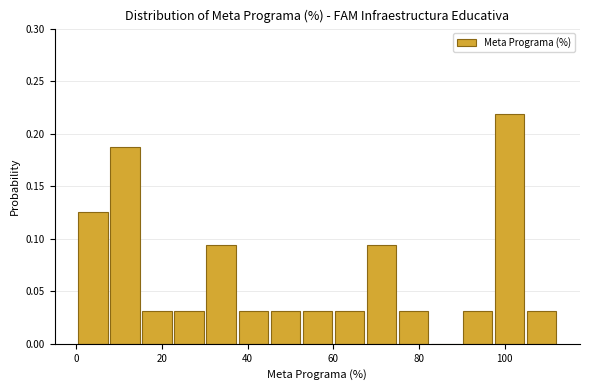

Read against the x-axis, roughly where is the centre of the tallest bar?

102